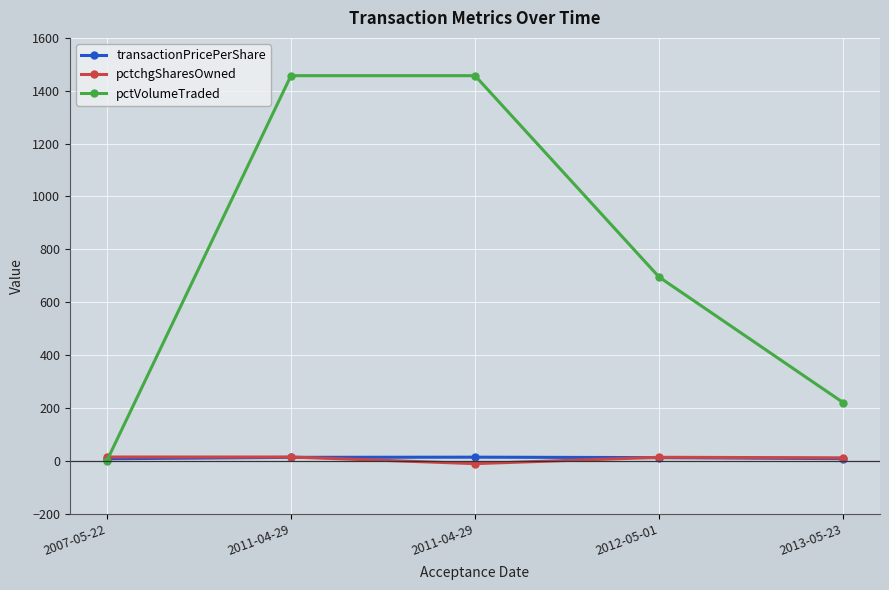

True or false: transactionPricePerShare has a value of 7.4 at 2007-05-22.

True